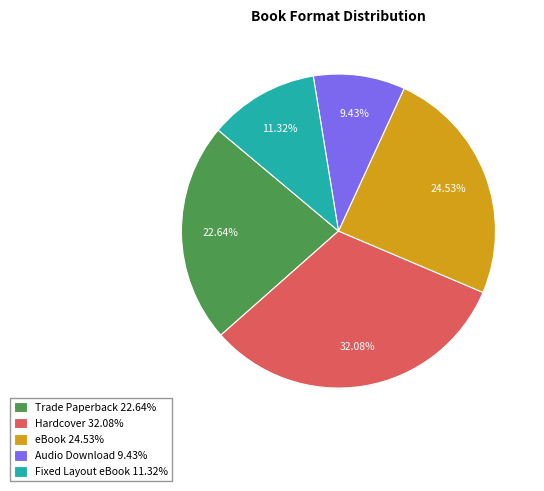

Combined, what portion of the pie is Trade Paperback and Hardcover?

54.7%